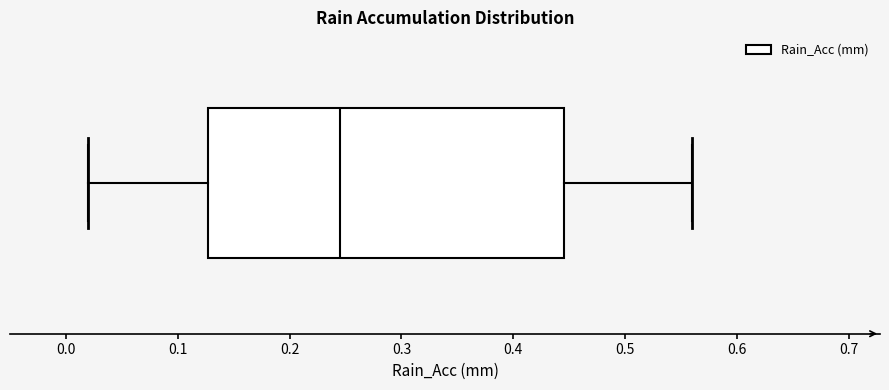

Transcribe this box plot: give where the median line is, the range the box spans, and where the two whiskers end, as read against the x-axis. The values are not printed on the chart, so give them approximately, as read against the axis.

median 0.25, box 0.13 to 0.45, whiskers 0.02 to 0.56